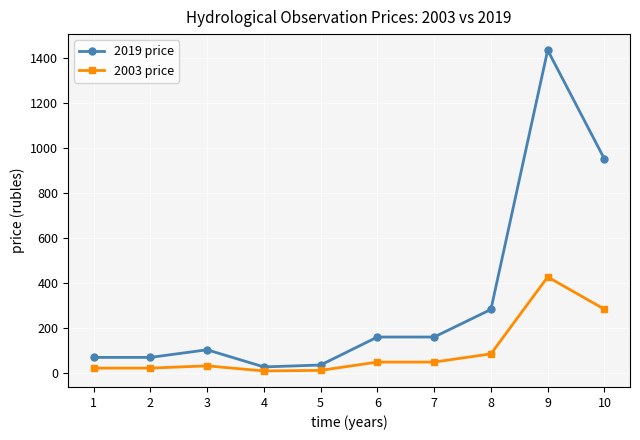

Does the chart have visible grid lines?

Yes